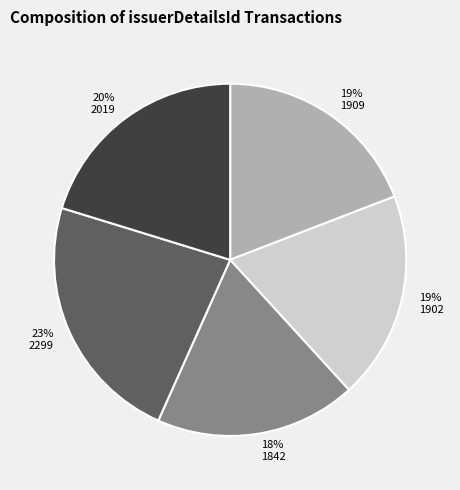

To the nearest percent, what portion does 1842 represent?

18%